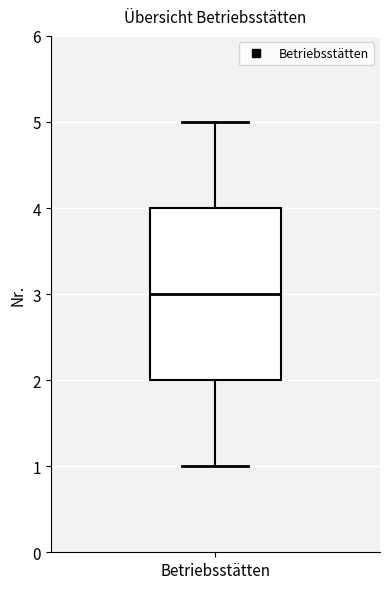

Transcribe this box plot: give where the median line is, the range the box spans, and where the two whiskers end, as read against the y-axis. The values are not printed on the chart, so give them approximately, as read against the axis.

median 3, box 2 to 4, whiskers 1 to 5